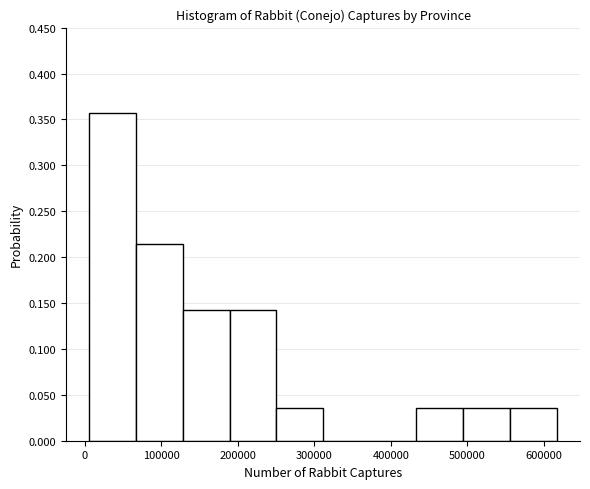

Reading left to right, list every bar in this chart as the range it spans on the x-axis followed by its height. Neither the bar edges nor the heights are printed on the chart, so give them approximately, as read against the axes.

10000 to 70000: 0.355
70000 to 130000: 0.215
130000 to 190000: 0.145
190000 to 250000: 0.145
250000 to 310000: 0.035
310000 to 370000: 0
370000 to 430000: 0
430000 to 490000: 0.035
490000 to 560000: 0.035
560000 to 620000: 0.035